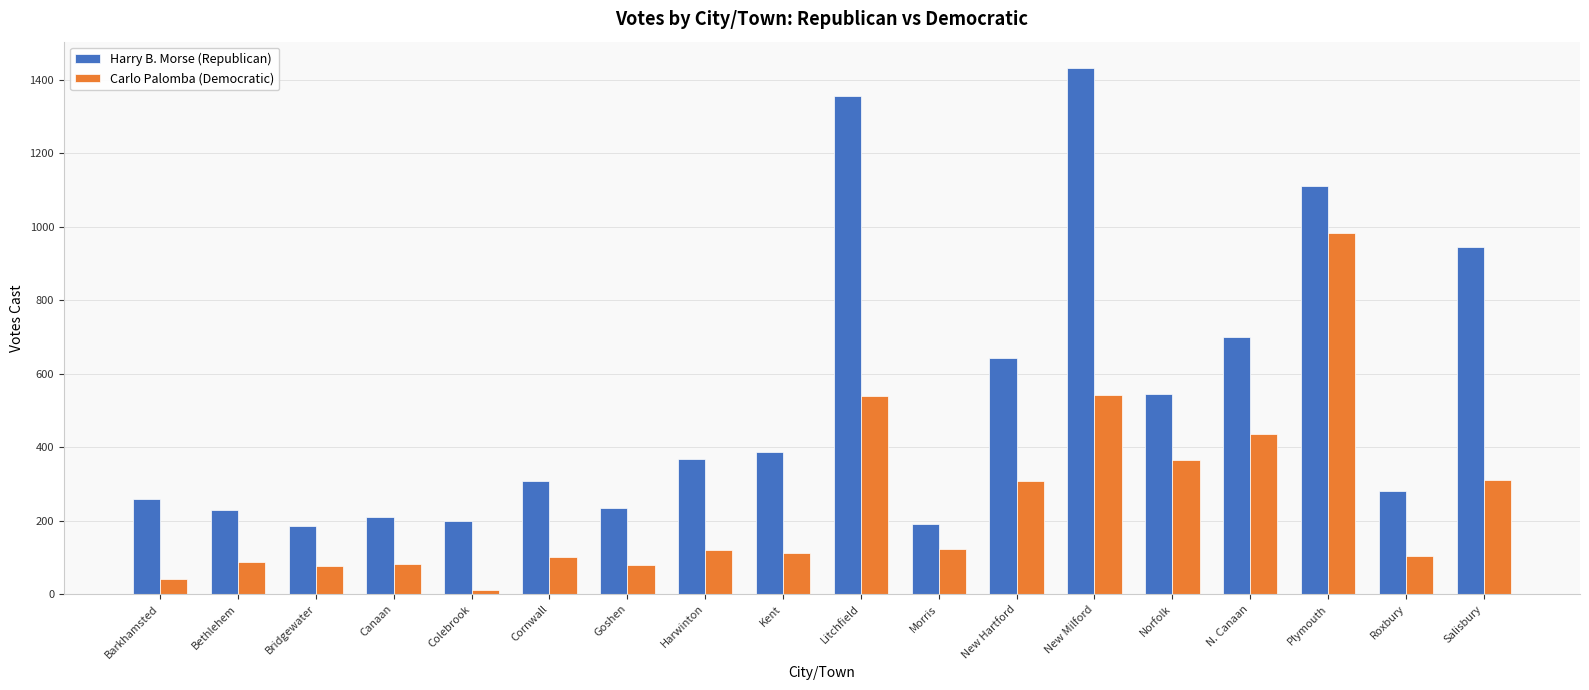

What is the label of the 6th bar from the right?

New Milford